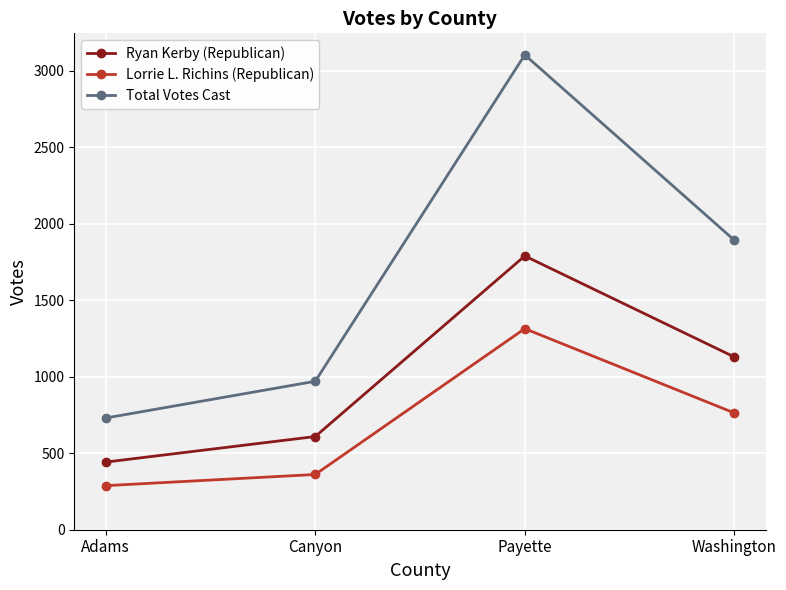

At which category is the sum across all series the highest?

Payette